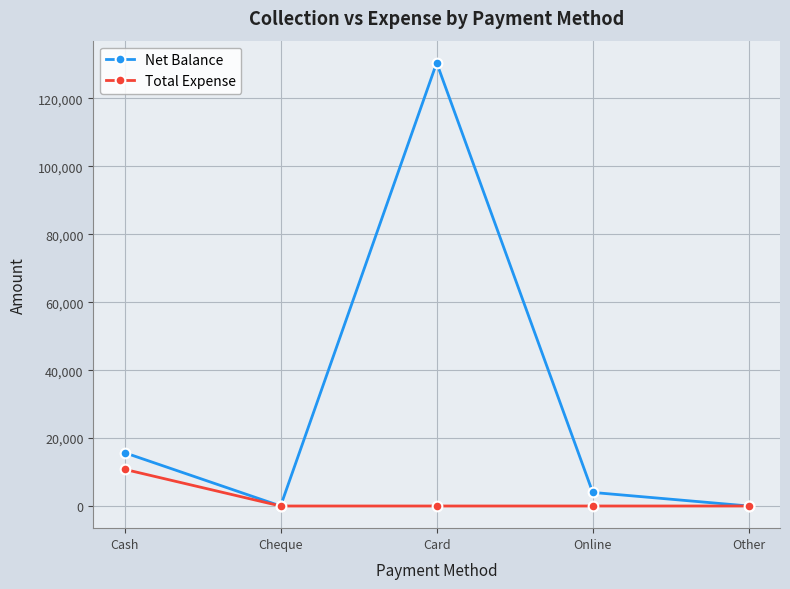

Is it true that Net Balance equals 79747 at Card?

False